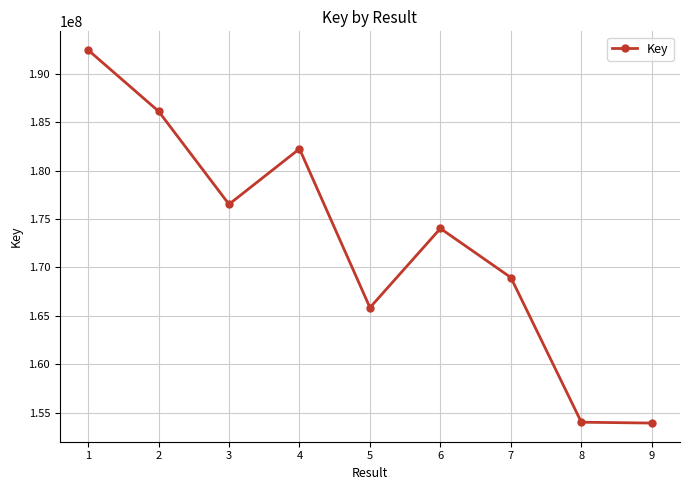

Is it true that the value at 8 is 37739180?

False